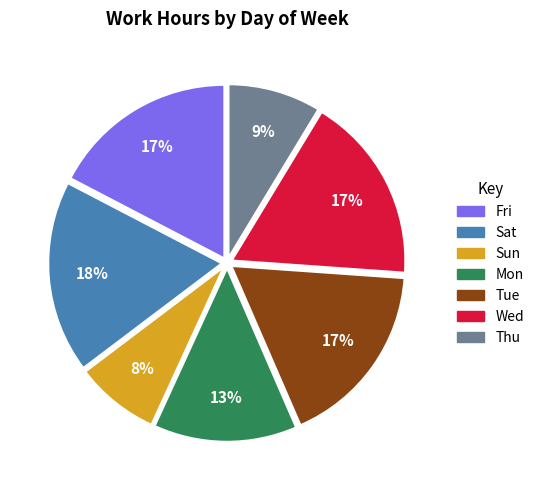

Do Fri and Mon together represent more than half of the pie?

No